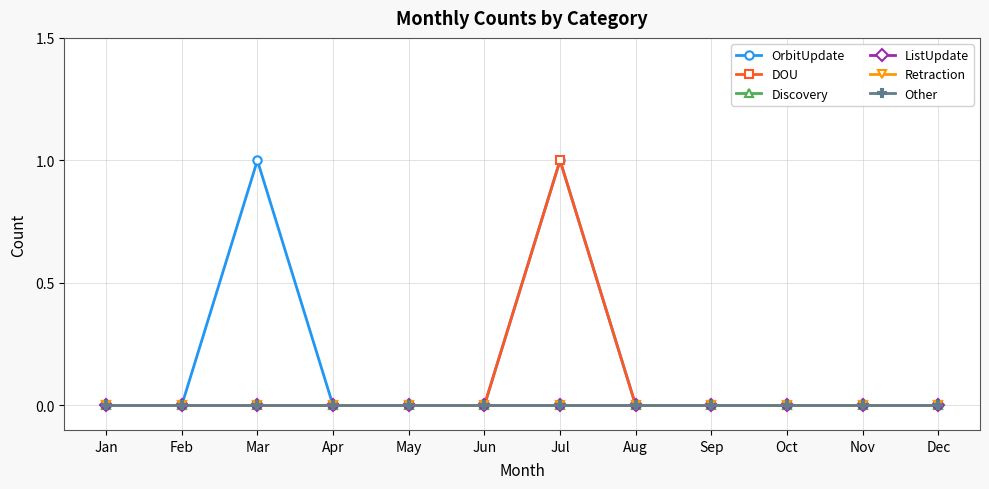

Is this an area chart (filled region under the line)?

No